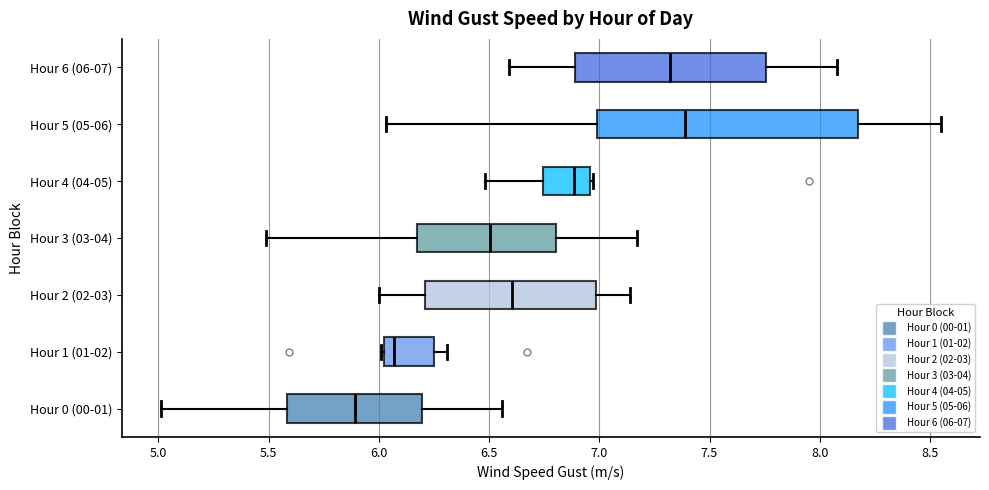

Where is the right edge of the box for Hour 1 (01-02) on the x-axis? The values are not printed on the chart, so give them approximately, as read against the axis.

6.25